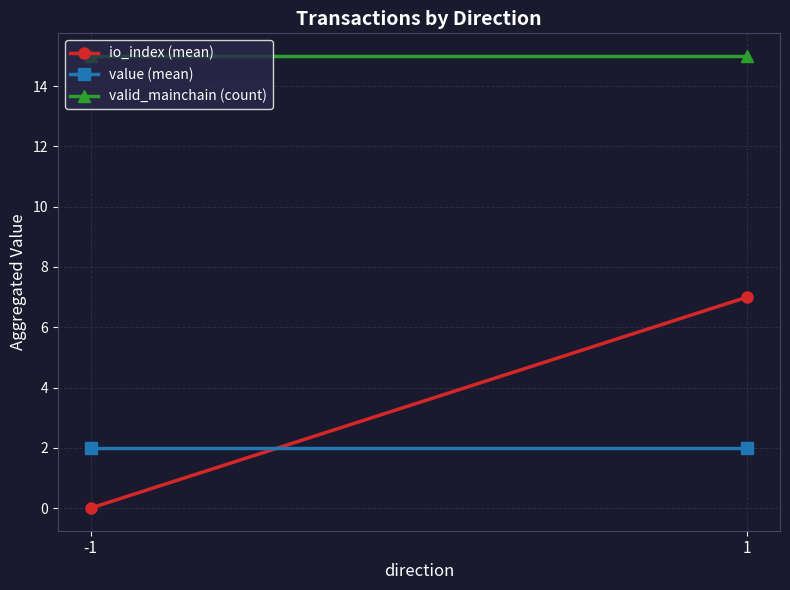

Which series has the widest spread of values?

io_index (mean)